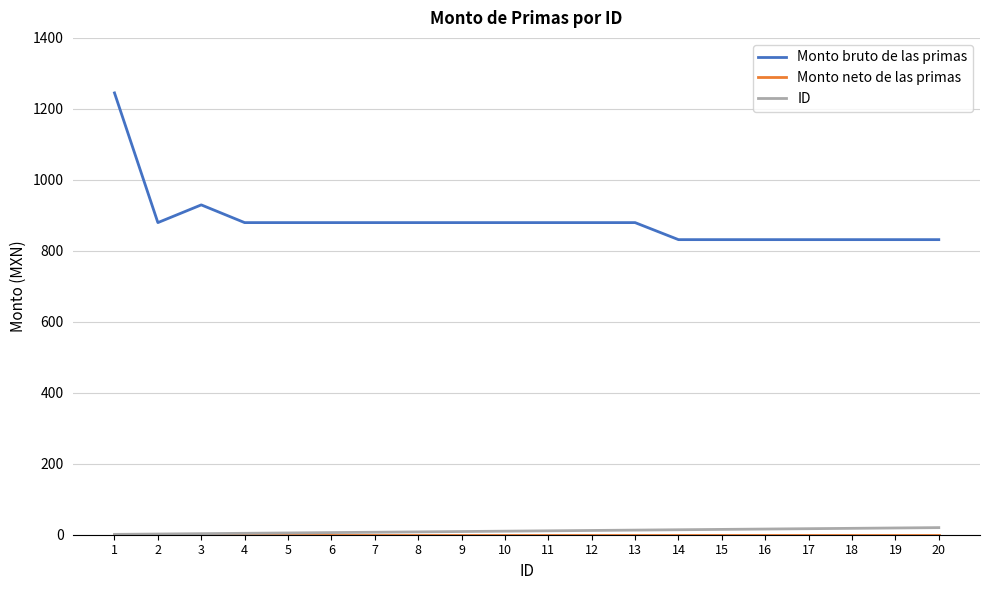

Which series has the widest spread of values?

Monto bruto de las primas